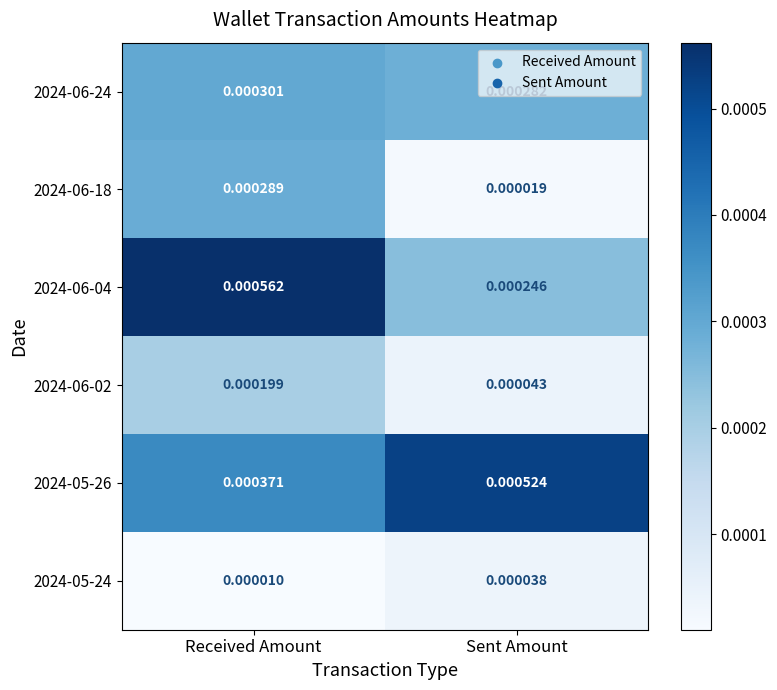

Where is 2024-05-24 nearest to the value 0?

Received Amount